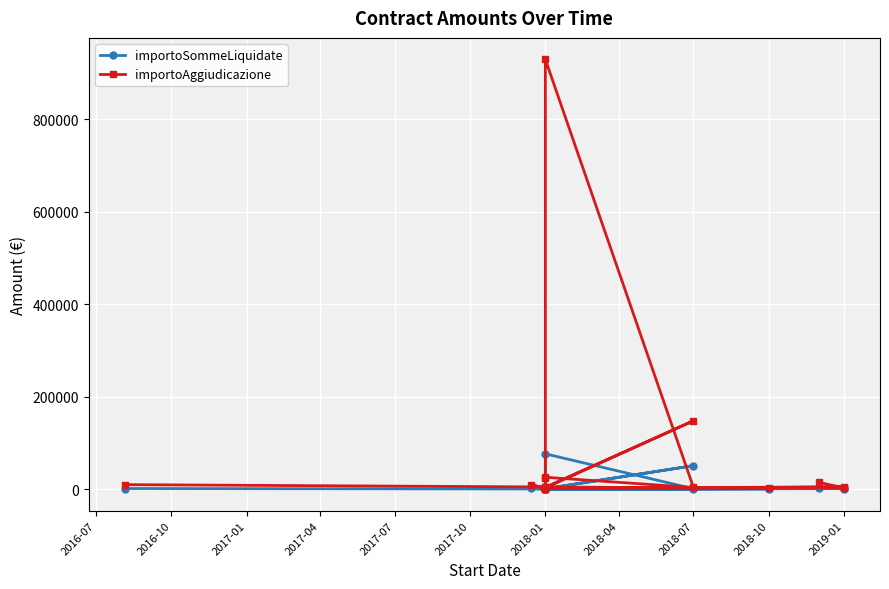

Is it true that importoAggiudicazione equals 239432.2 at 2018-01?

False